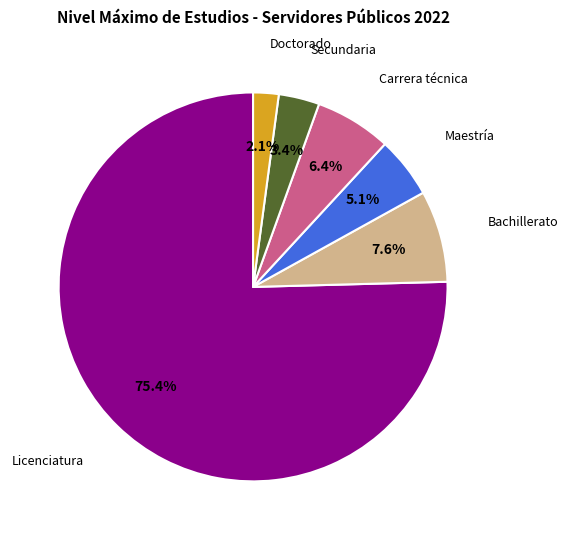

Is there any slice that represents more than half of the pie?

Yes